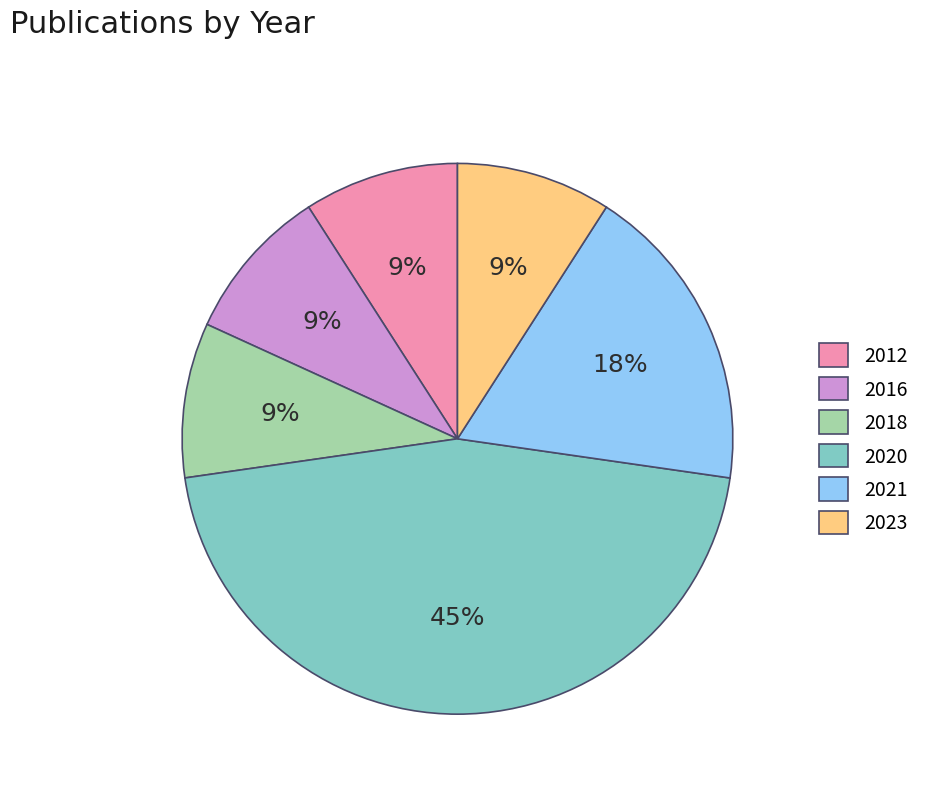

Does 2016 account for over 50% of the chart?

No